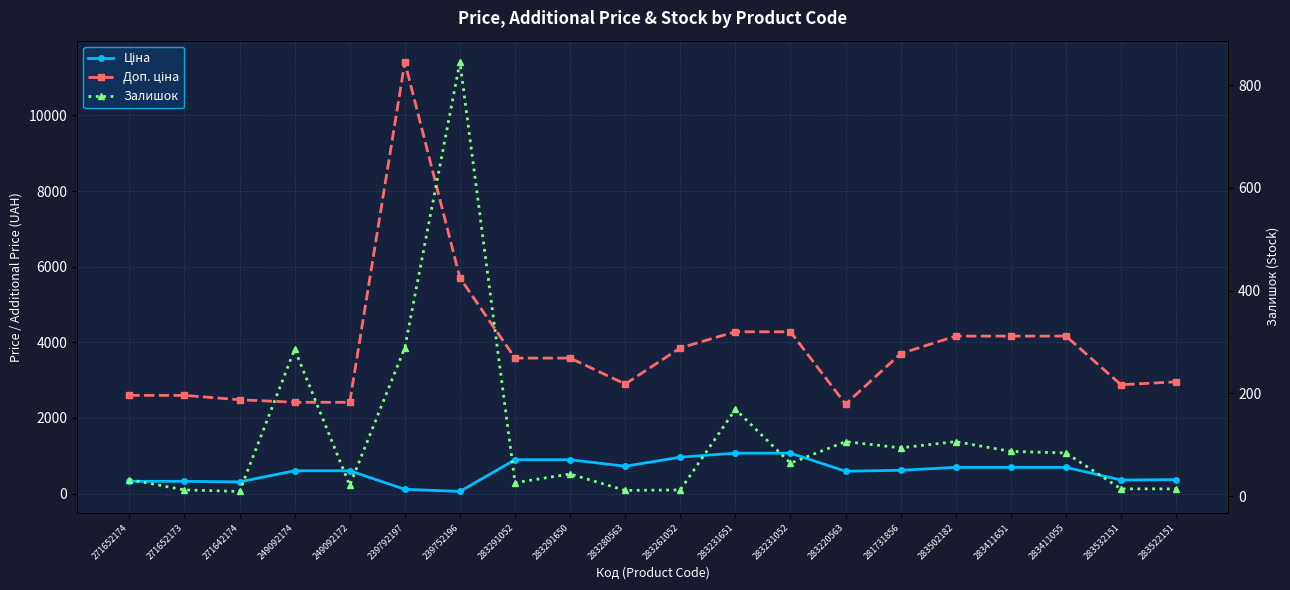

How many lines are shown in the chart?

3